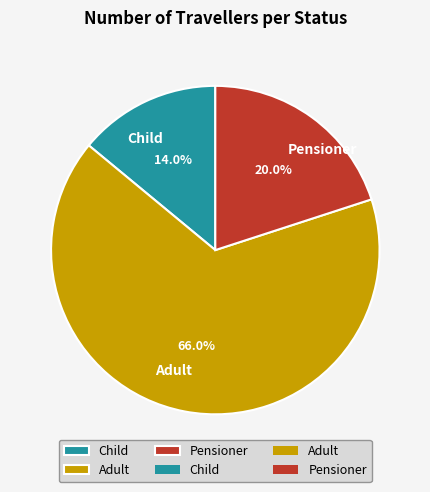

Which category has the biggest portion of the pie?

Adult